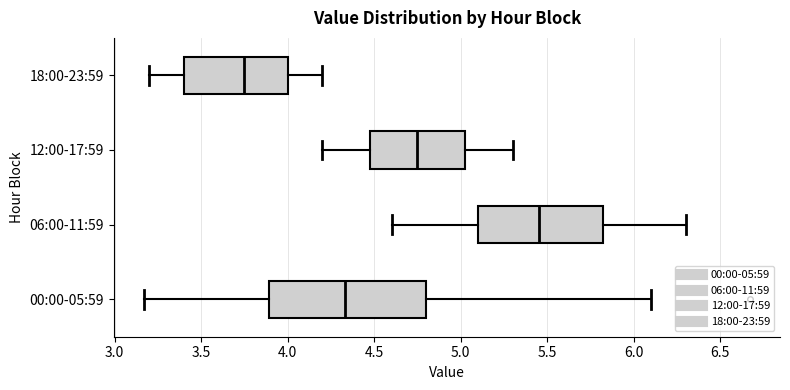

Reading bottom to top, transcribe this box plot: for each box, give where its median line is, the range the box spans, and where its two whiskers end, as read against the x-axis. The values are not printed on the chart, so give them approximately, as read against the axis.

00:00-05:59: median 4.35, box 3.90 to 4.80, whiskers 3.15 to 6.10
06:00-11:59: median 5.45, box 5.10 to 5.85, whiskers 4.60 to 6.30
12:00-17:59: median 4.75, box 4.50 to 5.05, whiskers 4.20 to 5.30
18:00-23:59: median 3.75, box 3.40 to 4.00, whiskers 3.20 to 4.20